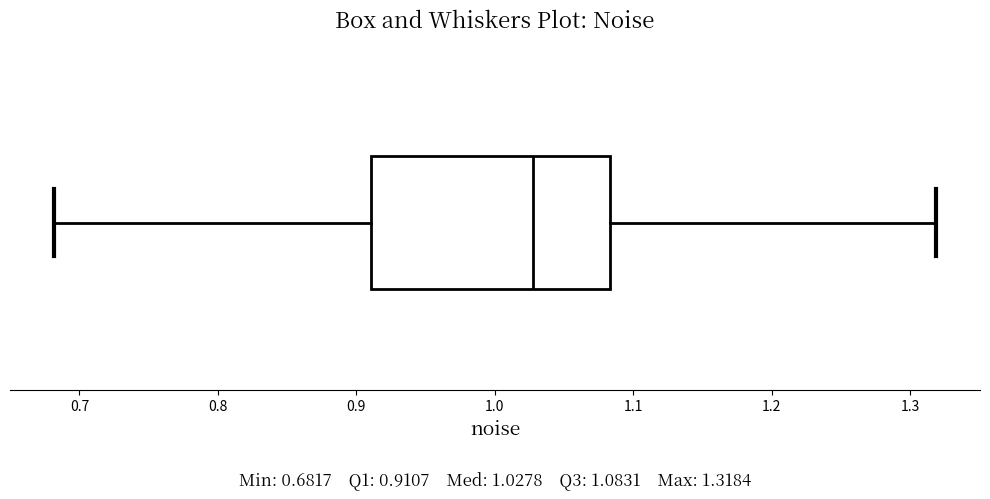

Where is the right edge of the box on the x-axis? The values are not printed on the chart, so give them approximately, as read against the axis.

1.08